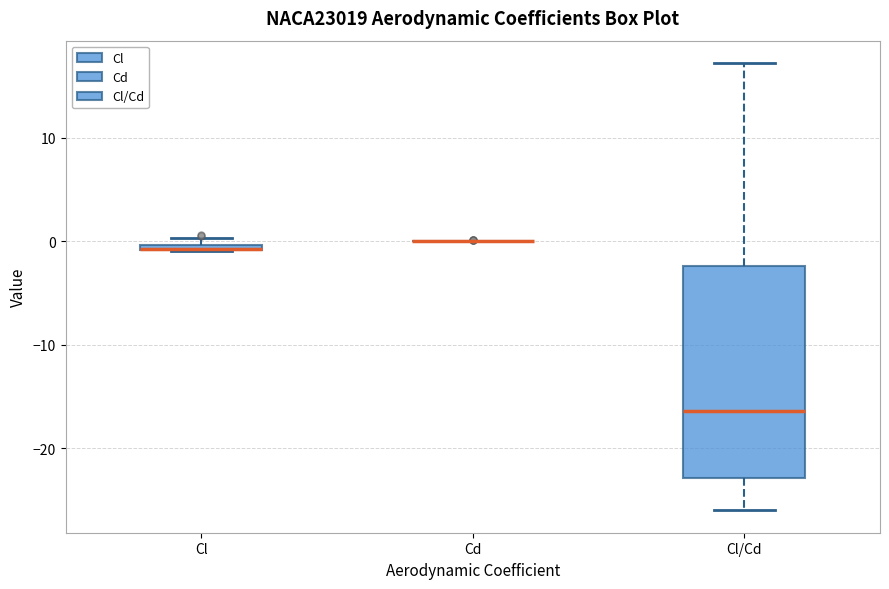

Where is the upper edge of the box for Cl on the y-axis? The values are not printed on the chart, so give them approximately, as read against the axis.

0